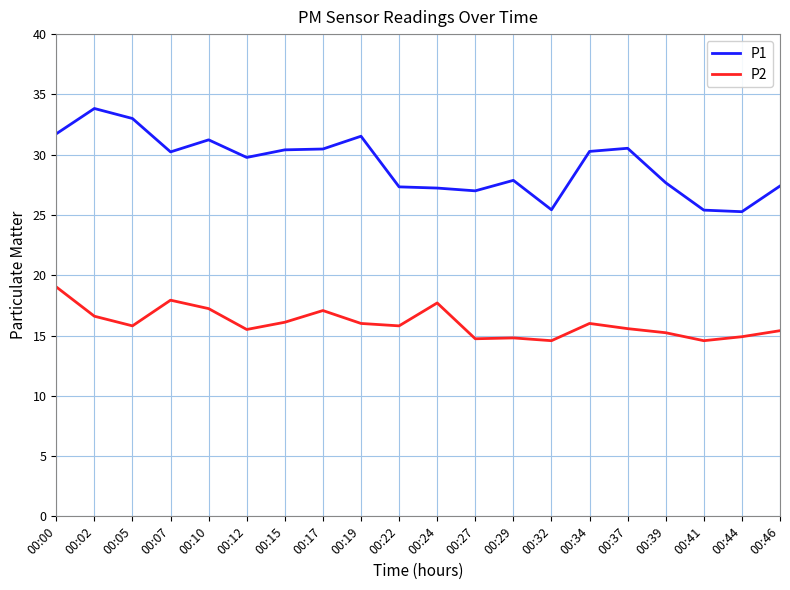

At 00:29, list the series in order from largest to smallest.

P1, P2